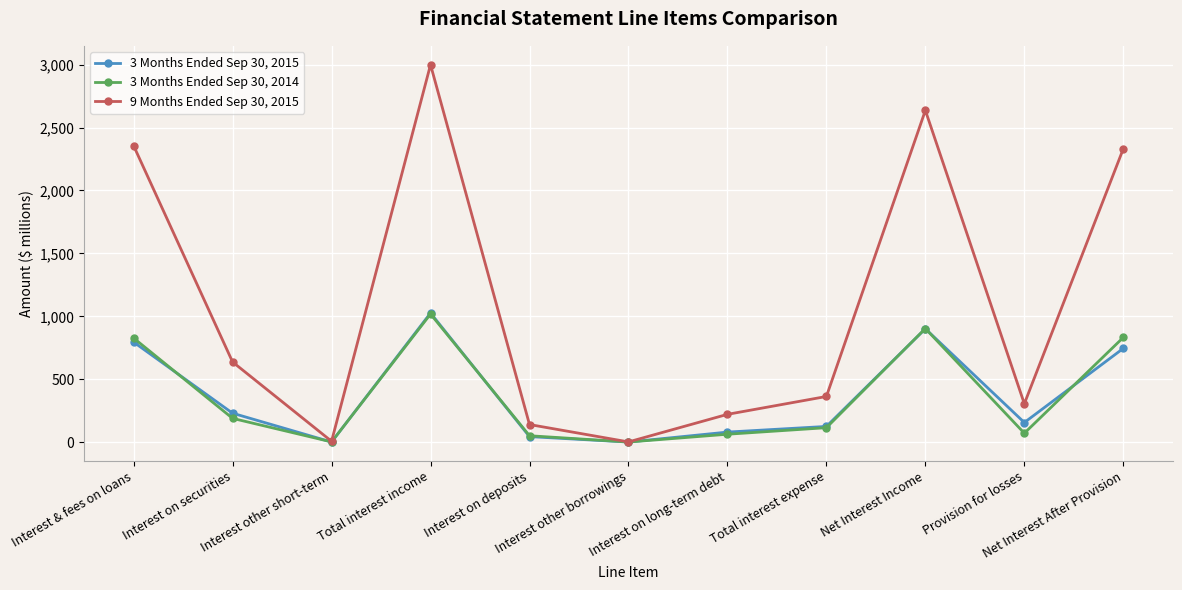

Which series has the largest range (max minus min)?

9 Months Ended Sep 30, 2015